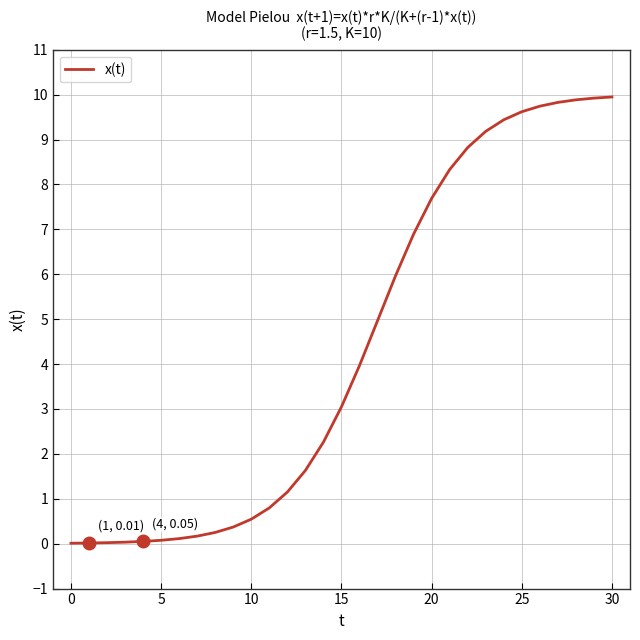

Is this an area chart (filled region under the line)?

No